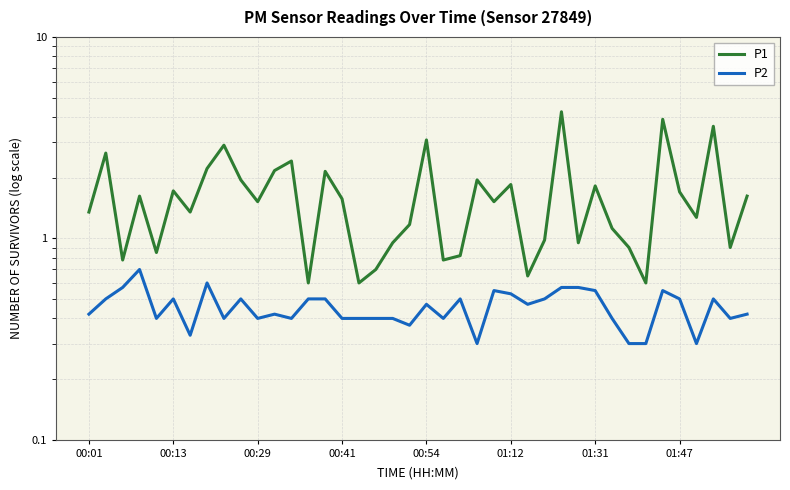

In P1, how many points are higher than both neighbors (excluding endpoints)?

13